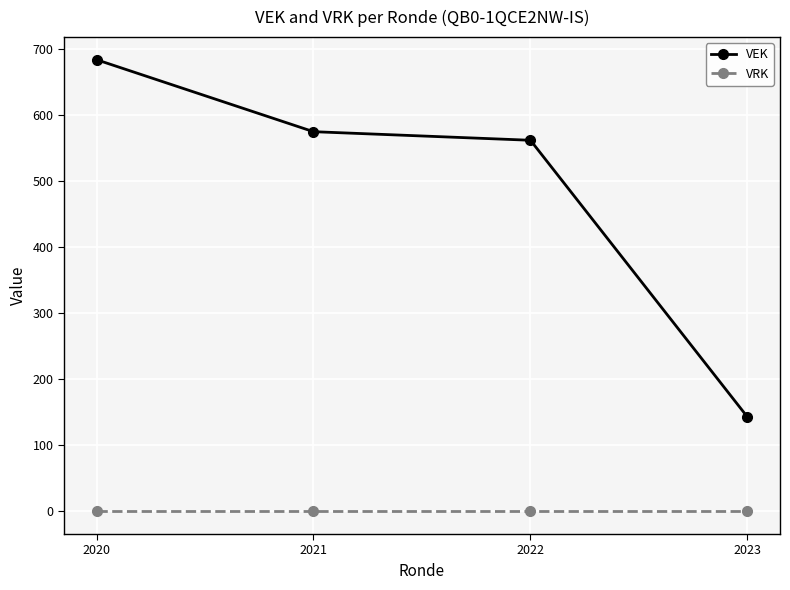

What is the value of the VEK point at the 3rd from the left?

562